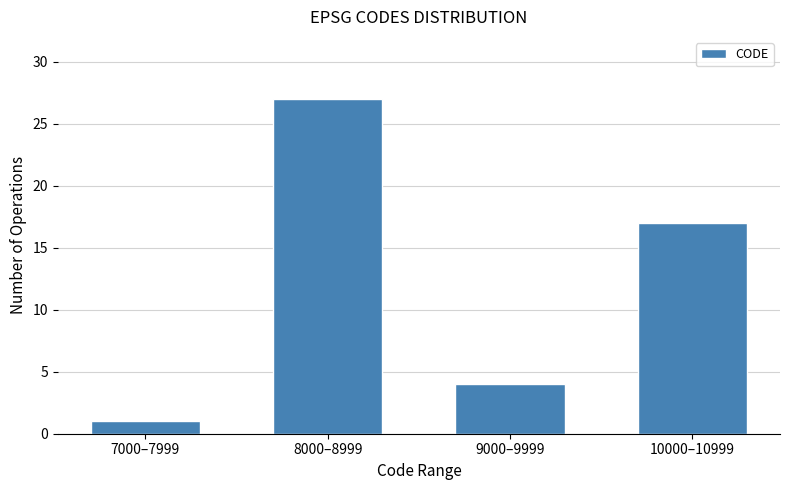

Reading left to right, list all the values displayed in this chart.

7000–7999=1	8000–8999=27	9000–9999=4	10000–10999=17